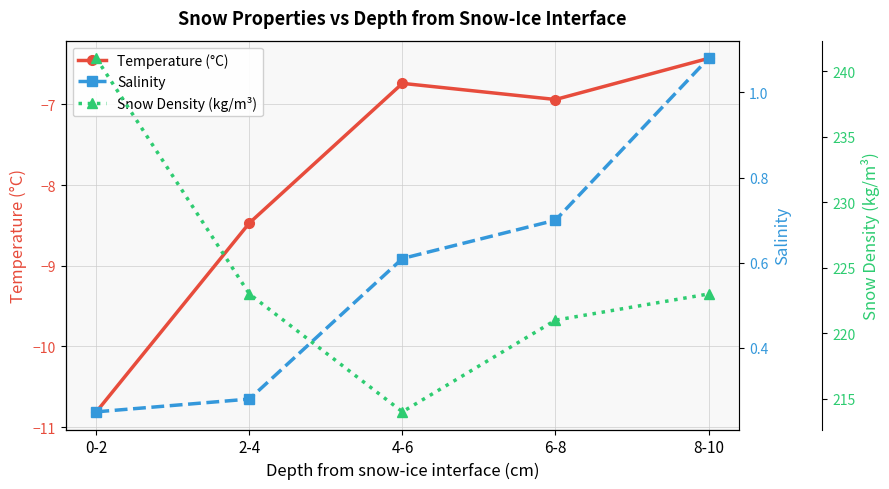

Is the value of Salinity at 8-10 greater than the value of Snow Density (kg/m³) at 2-4?

No